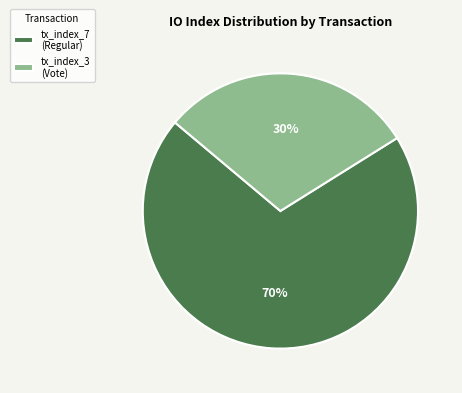

The tx_index_3 slice represents 30% of the pie. True or false?

True